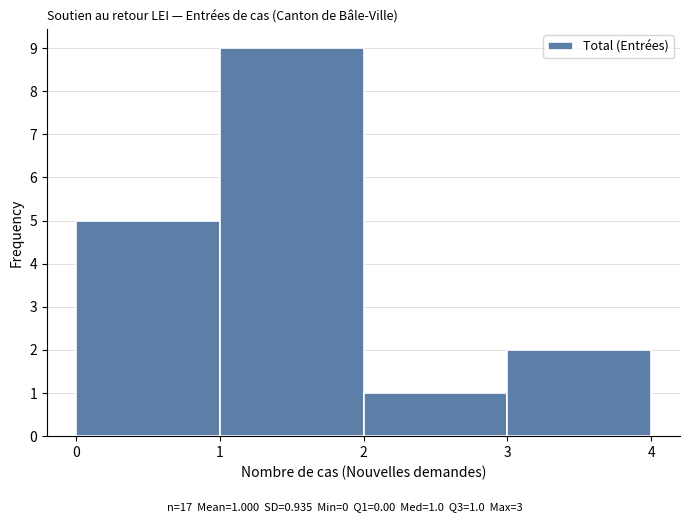

Over which range of the x-axis is the bar tallest?

1 to 2